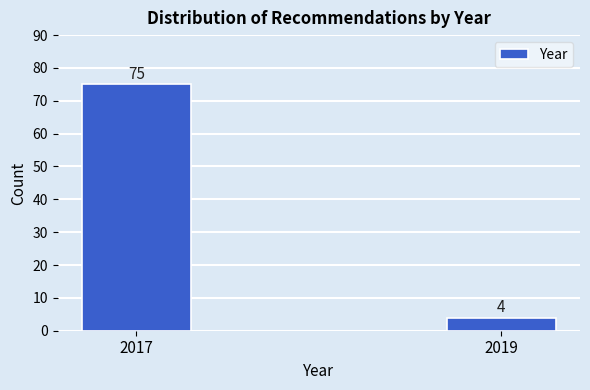

Reading right to left, list all the values displayed in this chart.

4	75